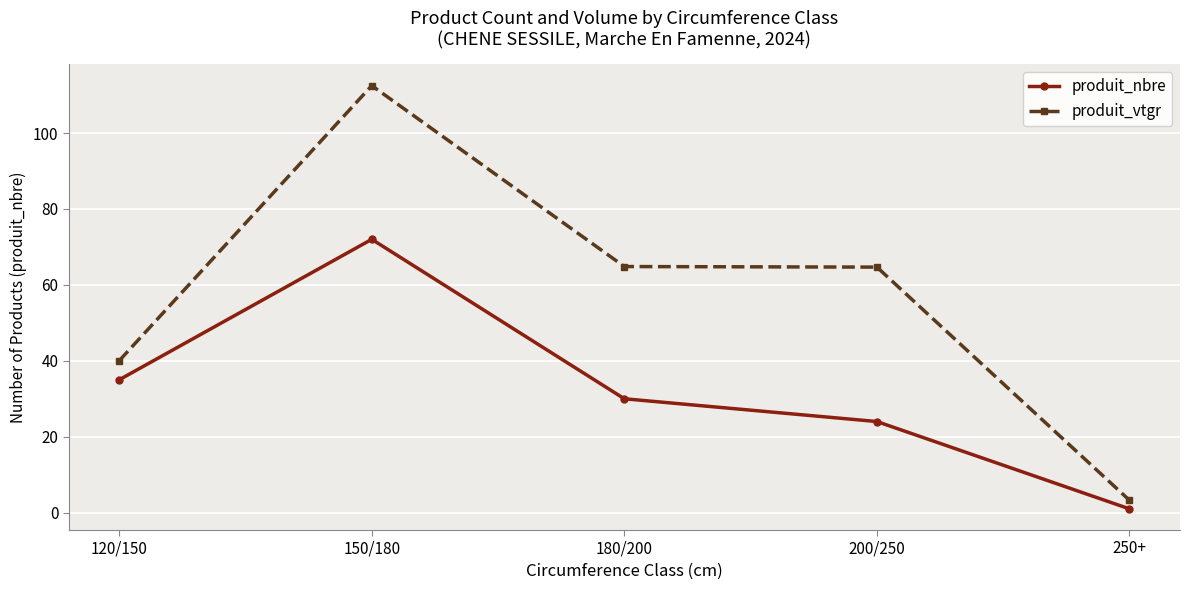

What position from the right is 200/250?

2